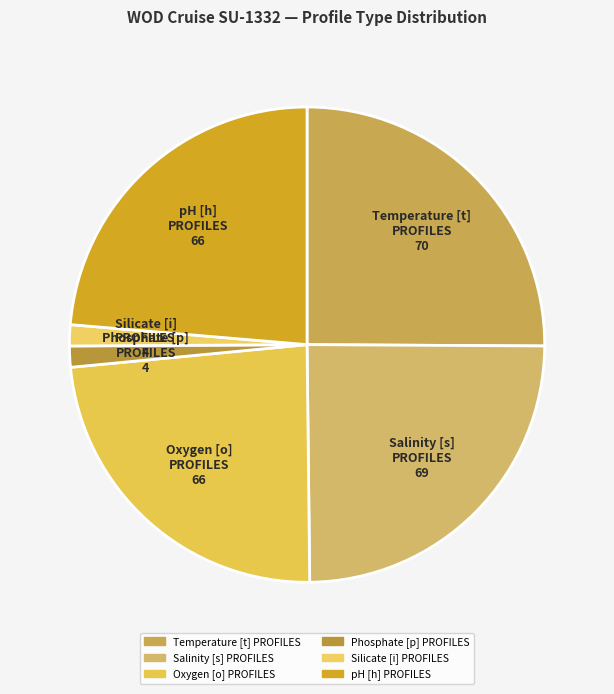

Do Oxygen [o] PROFILES and Phosphate [p] PROFILES together represent more than half of the pie?

No